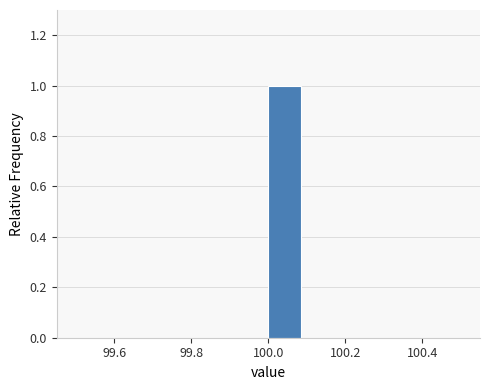

What is the height of the bar covering 100.0 to 100.1 on the x-axis? The values are not printed on the chart, so give them approximately, as read against the axis.

1